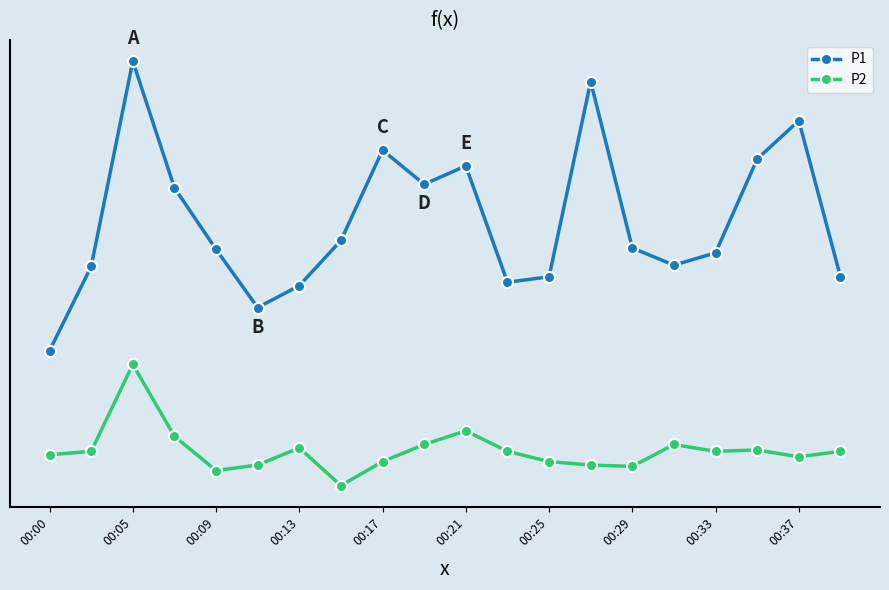

What are all the series names shown in the legend?

P1, P2